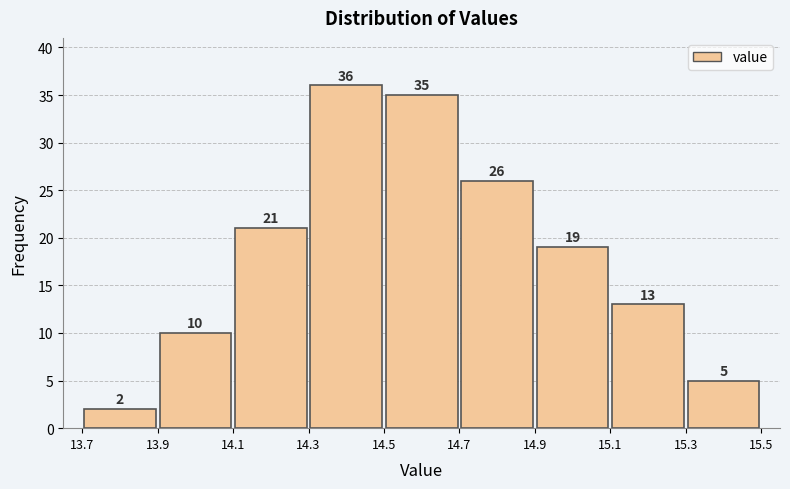

What is the height of the bar covering 13.7 to 13.9 on the x-axis?

2